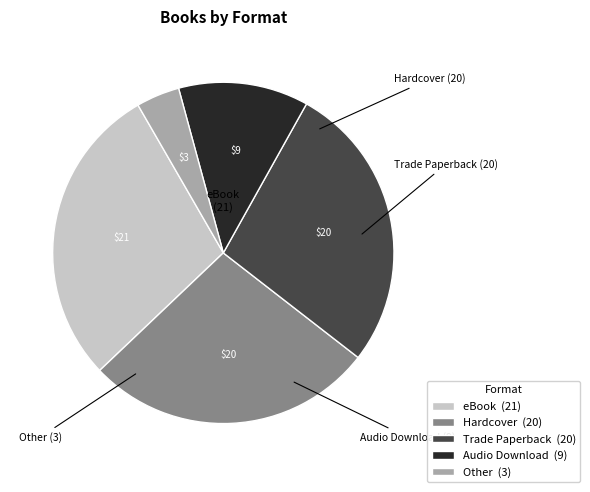

True or false: eBook accounts for 29% of the total.

True